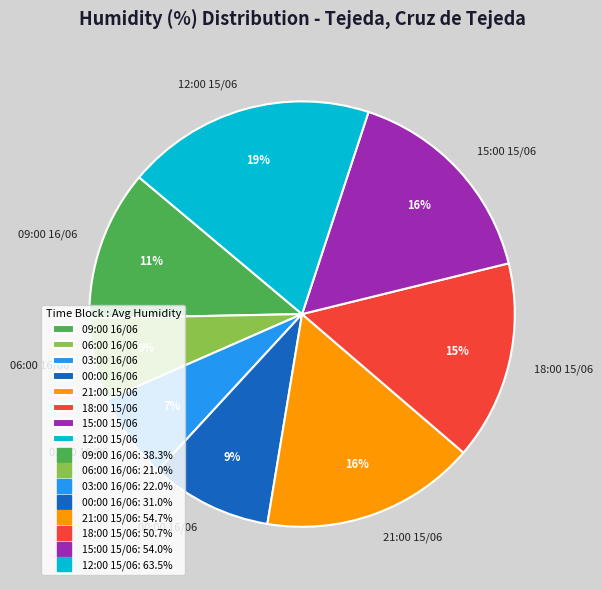

Which slice is the largest?

12:00 15/06